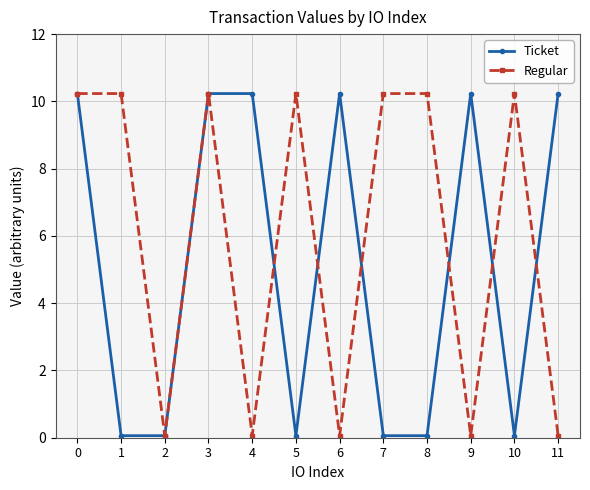

Does the chart display data point markers on the line(s)?

Yes